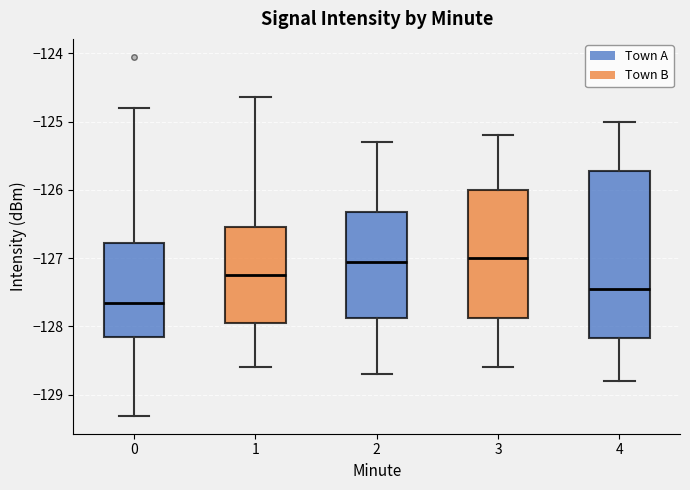

Reading left to right, read every box against the y-axis: the position of its median line, the range the box covers, and the ends of its whiskers. The values are not printed on the chart, so give them approximately, as read against the axis.

0: median -127.7, box -128.2 to -126.8, whiskers -129.3 to -124.8
1: median -127.2, box -127.9 to -126.5, whiskers -128.6 to -124.6
2: median -127.0, box -127.9 to -126.3, whiskers -128.7 to -125.3
3: median -127.0, box -127.9 to -126.0, whiskers -128.6 to -125.2
4: median -127.4, box -128.2 to -125.7, whiskers -128.8 to -125.0